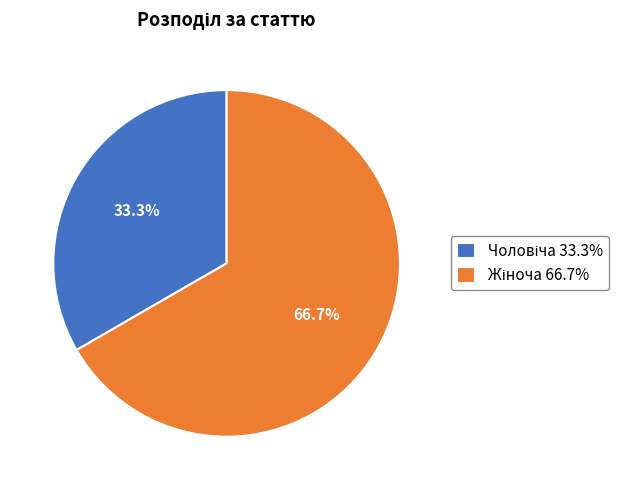

Is there a majority slice in this chart?

Yes